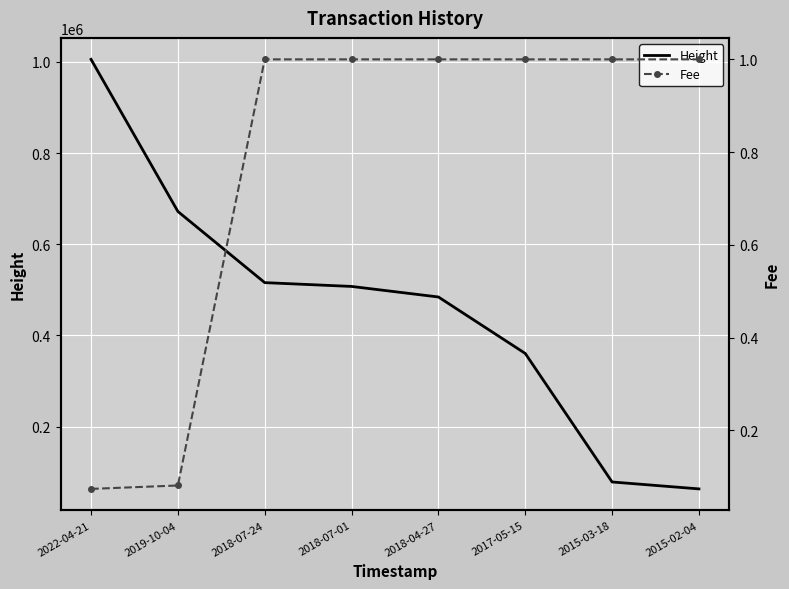

Count the Fee values in the range 1 to 2.

6